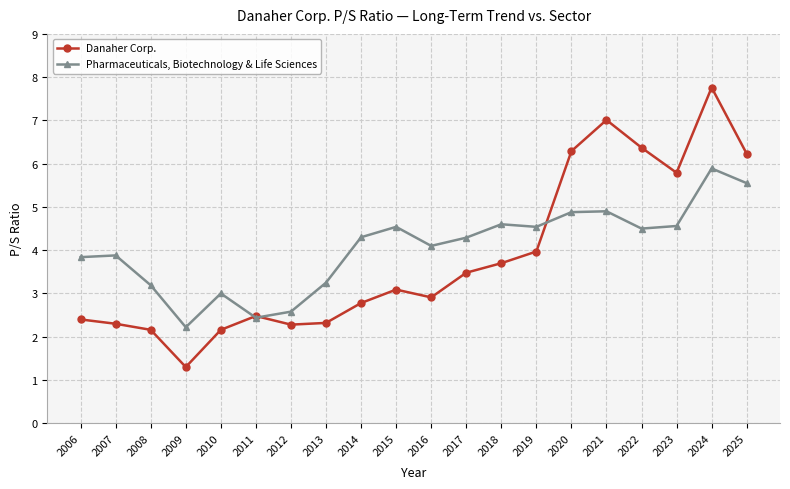

What is the maximum value for Pharmaceuticals, Biotechnology & Life Sciences?

5.9